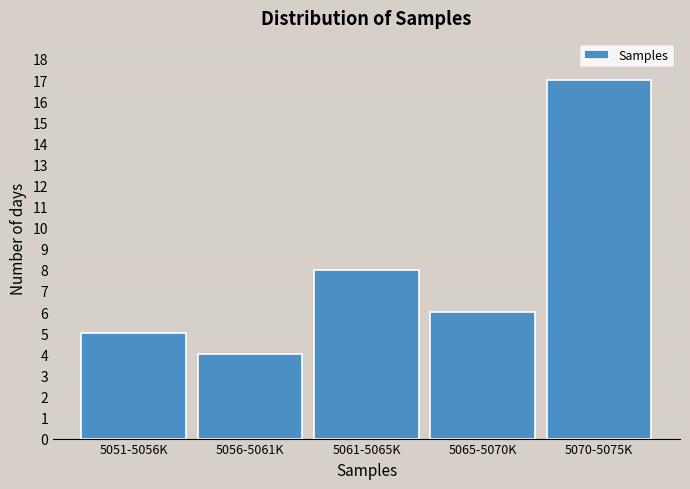

Reading left to right, transcribe all the data shown in this chart.

5	4	8	6	17